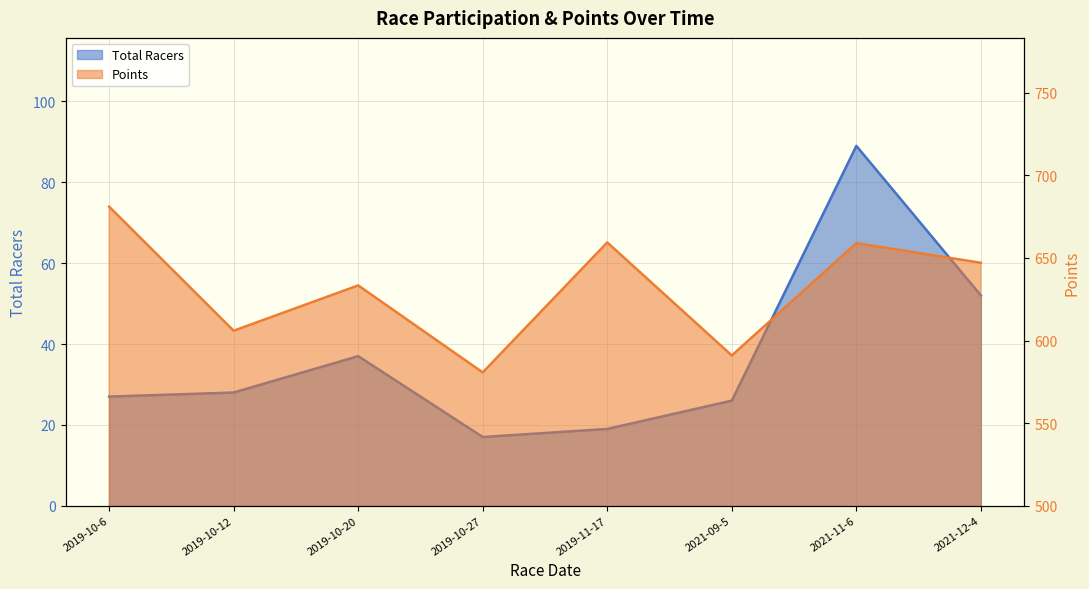

What is the label of the 1st point from the right?

2021-12-4